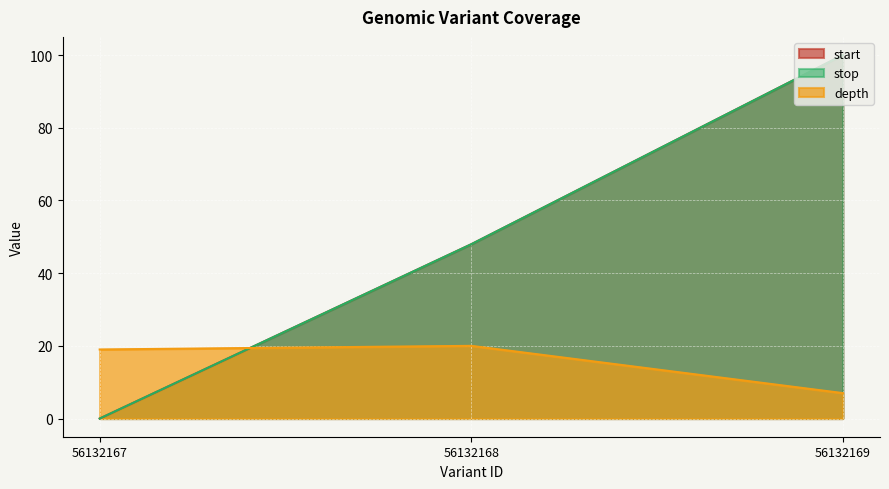

Which series has the largest total across all categories?

start